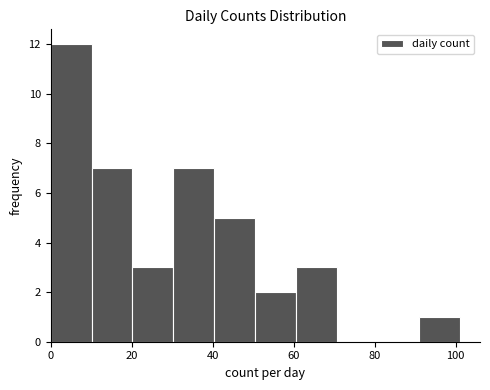

Reading left to right, transcribe this chart: for each bar, give the range it covers on the x-axis and its height. Neither the bar edges nor the heights are printed on the chart, so give them approximately, as read against the axes.

0 to 10: 12
10 to 20: 7
20 to 30: 3
30 to 40: 7
40 to 50: 5
50 to 60: 2
60 to 70: 3
70 to 80: 0
80 to 90: 0
90 to 102: 1